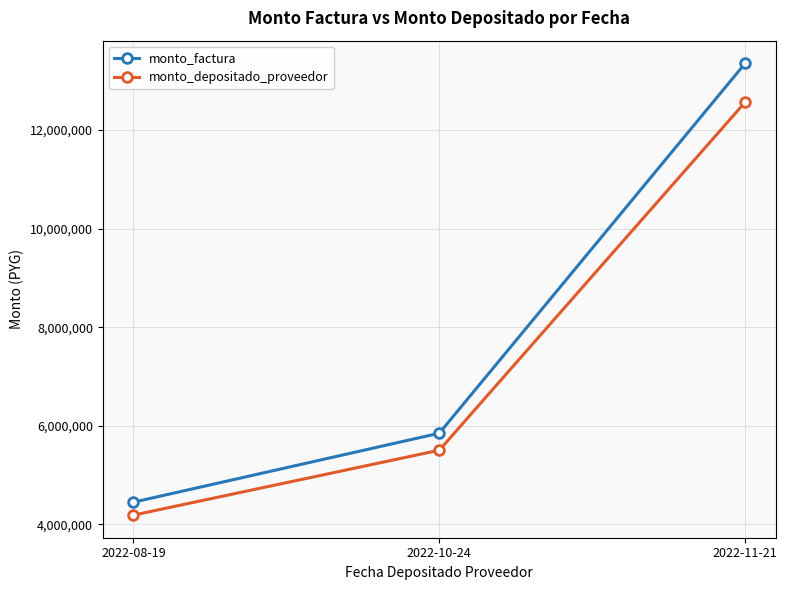

What is the label of the 1st point from the right?

2022-11-21